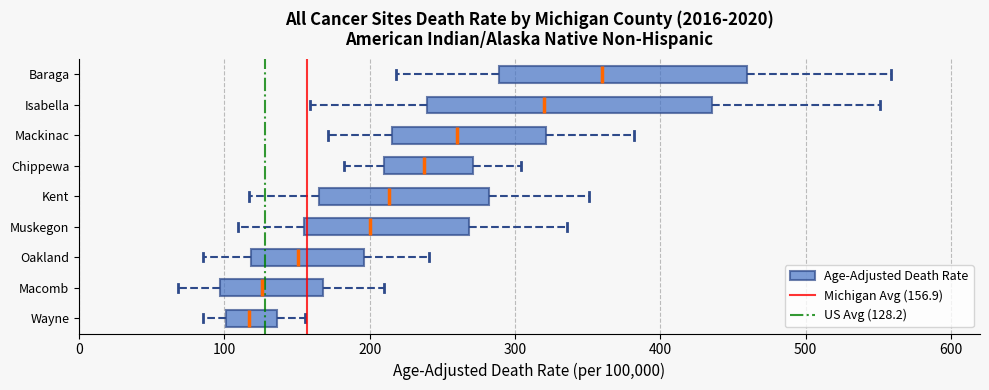

Which box is the widest, from its left edge to its right edge?

Isabella